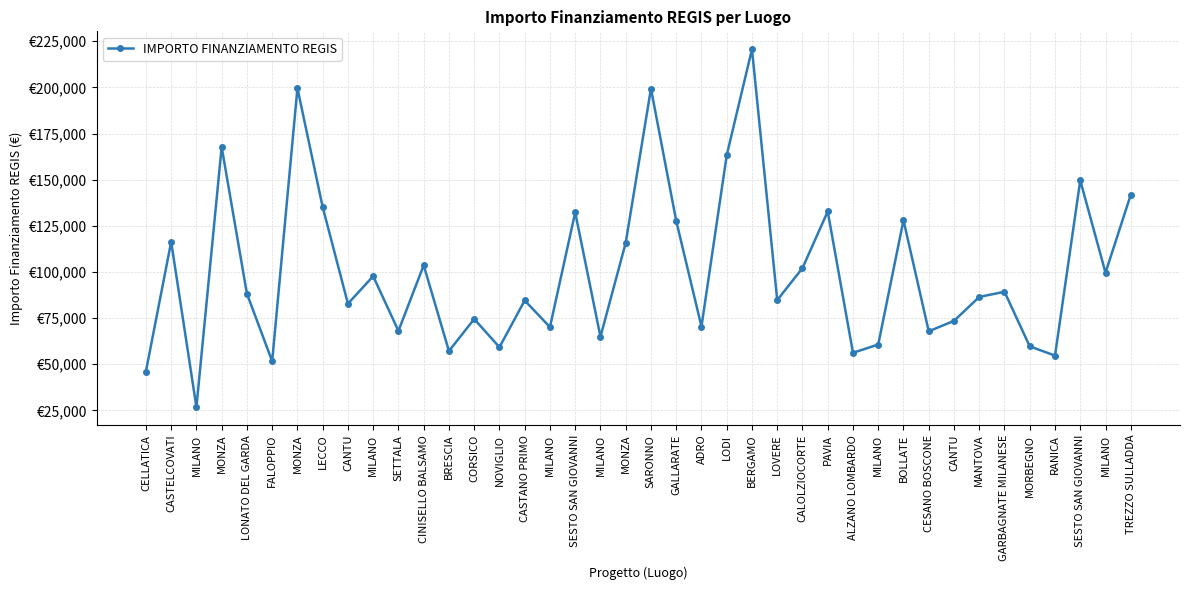

Is this an area chart (filled region under the line)?

No